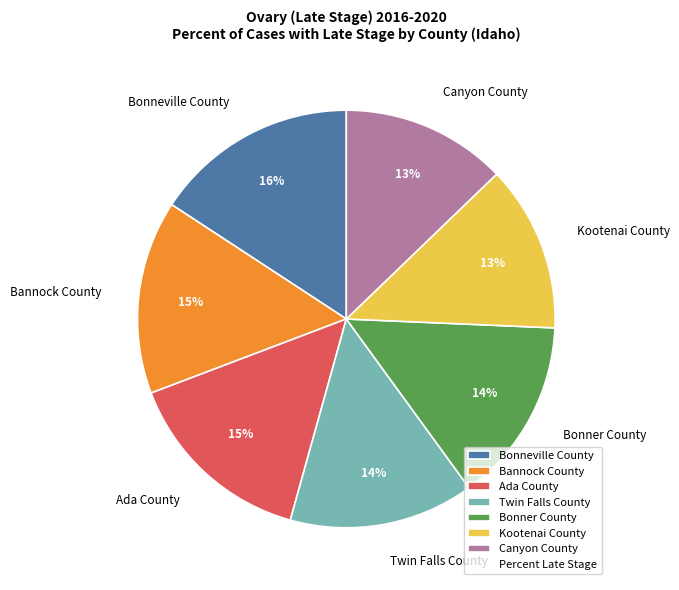

To the nearest percent, what is the difference between the Ada County and Bonneville County slice percentages?

1%